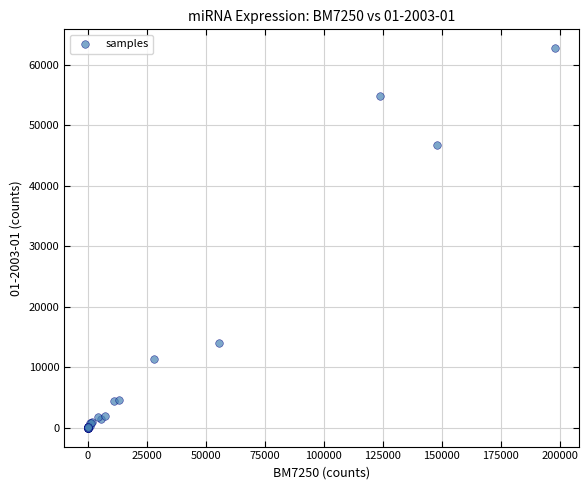

What Y value in the scatter plot is closest to 31374?

46826.8